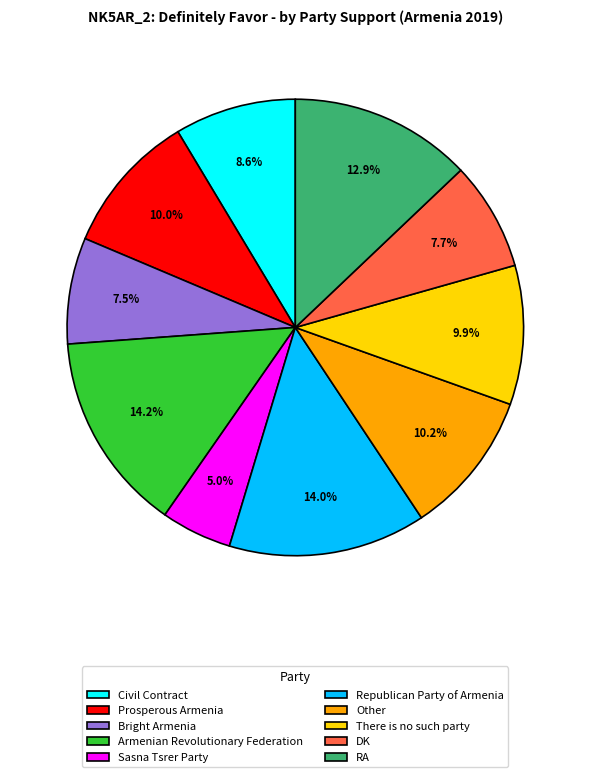

What is the smallest slice in the pie chart?

Sasna Tsrer Party